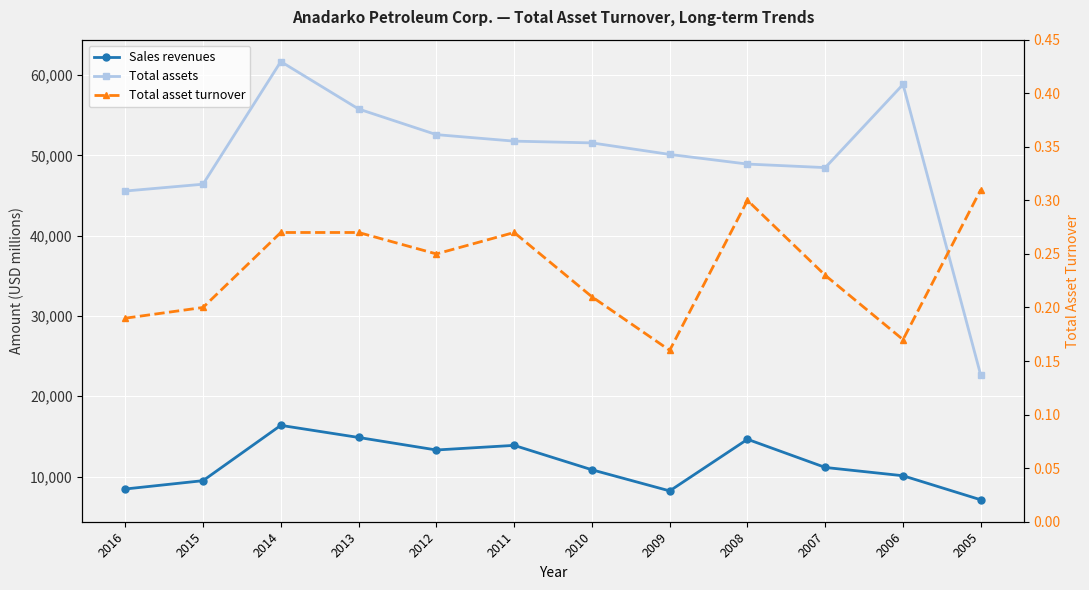

At which category is the sum across all series the highest?

2014